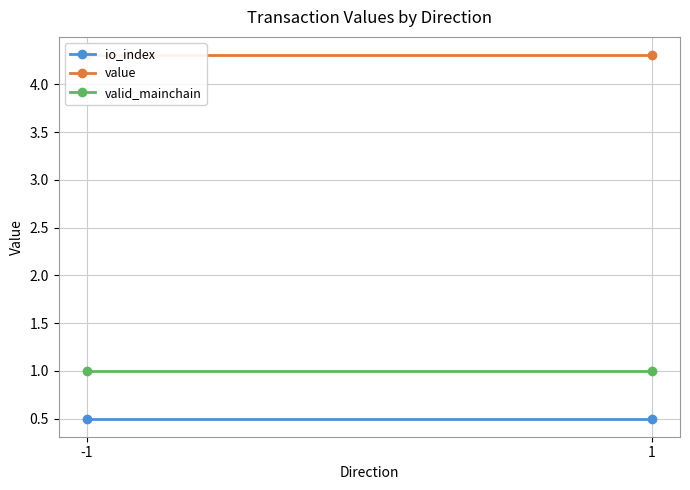

Between -1 and 1, which is larger?

-1